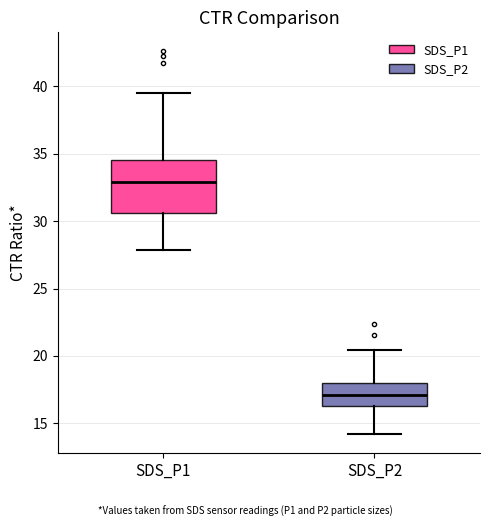

Which box has the highest median line?

SDS_P1